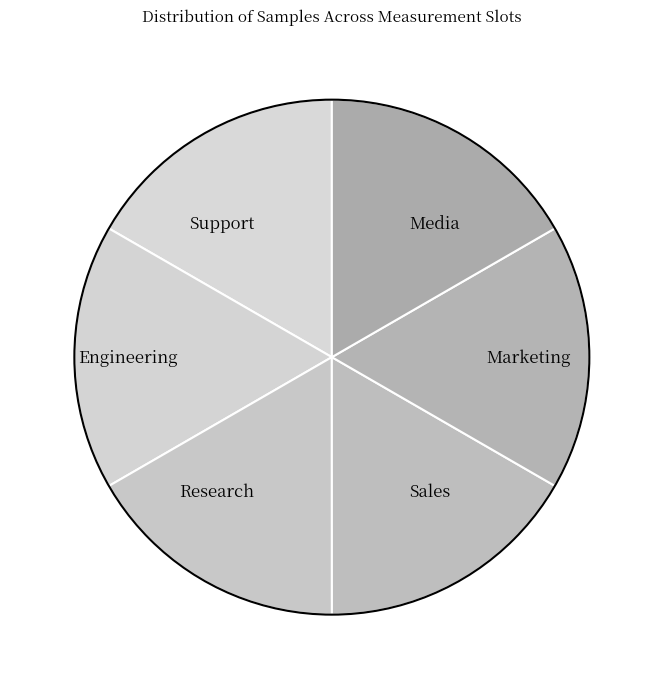

Is there any slice that represents more than half of the pie?

No